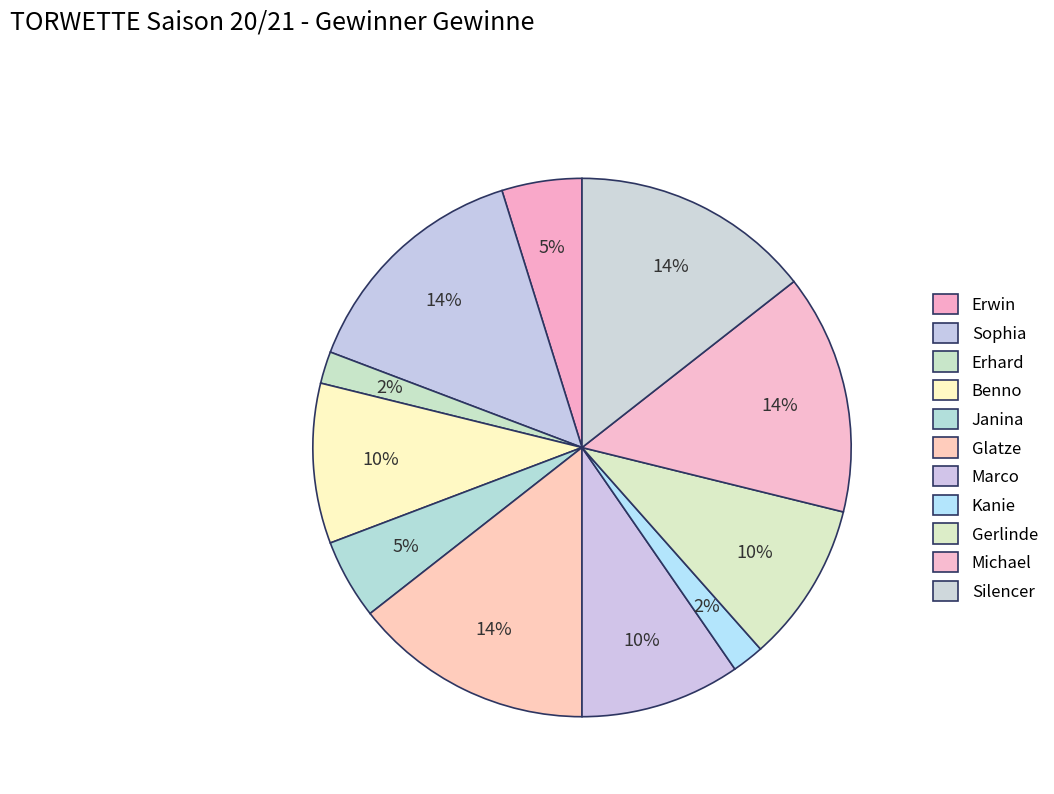

How many slices are in this pie chart?

11